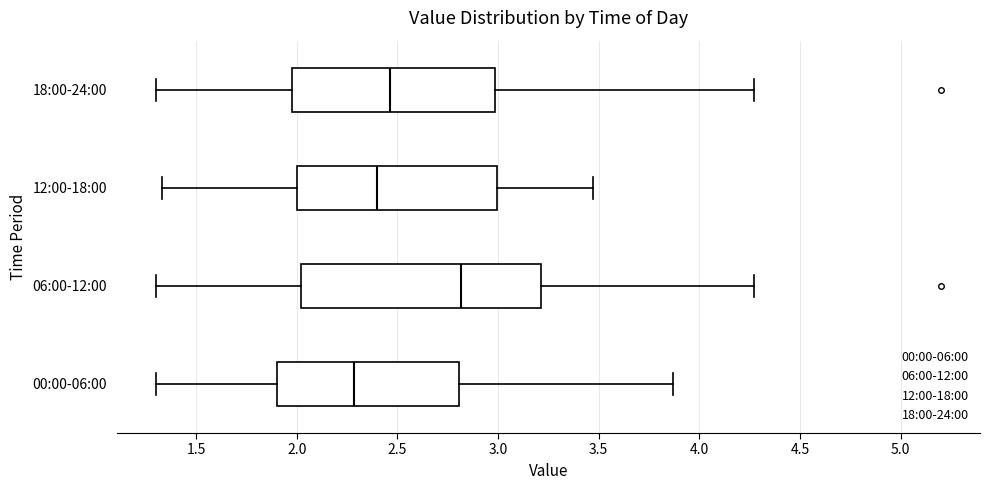

Where does the median line of the box for 18:00-24:00 sit on the x-axis? The values are not printed on the chart, so give them approximately, as read against the axis.

2.45